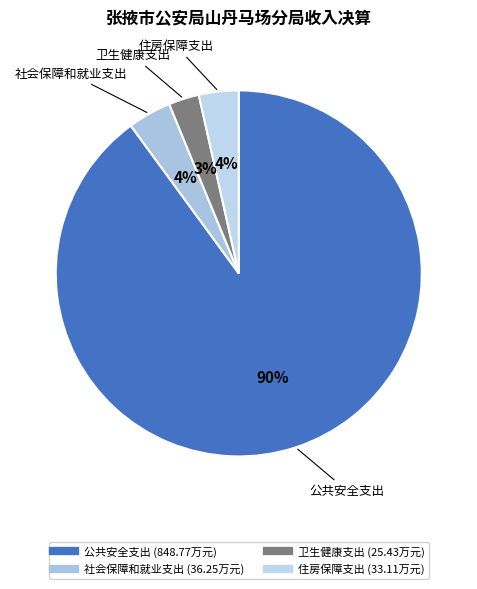

Combined, do 公共安全支出 and 住房保障支出 account for over 50%?

Yes